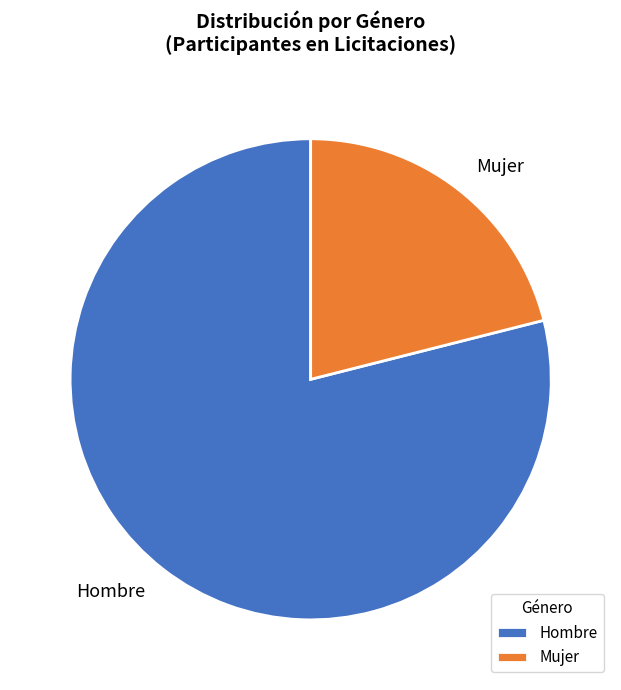

Combined, do Mujer and Hombre account for over 50%?

Yes